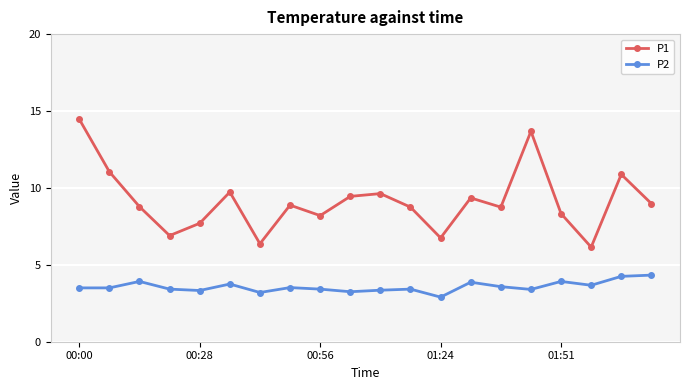

What are all the series names shown in the legend?

P1, P2